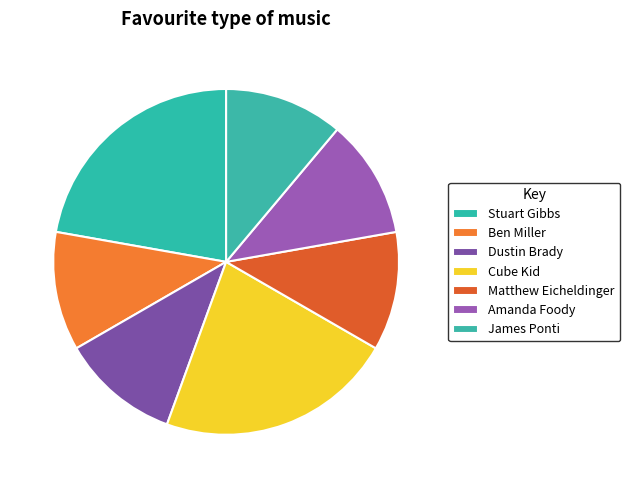

To the nearest percent, what is the combined percentage of Matthew Eicheldinger and Cube Kid?

33%